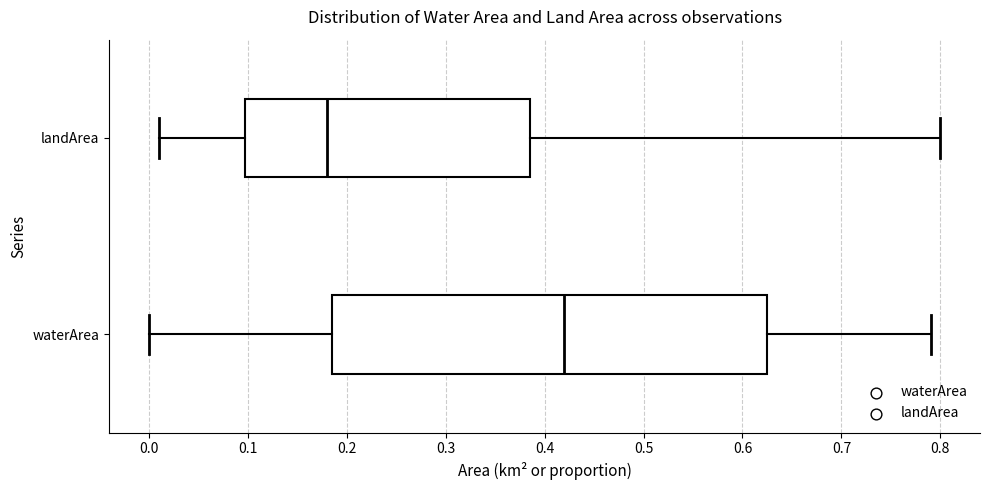

Where does the left whisker of the box for waterArea end on the x-axis? The values are not printed on the chart, so give them approximately, as read against the axis.

0.00